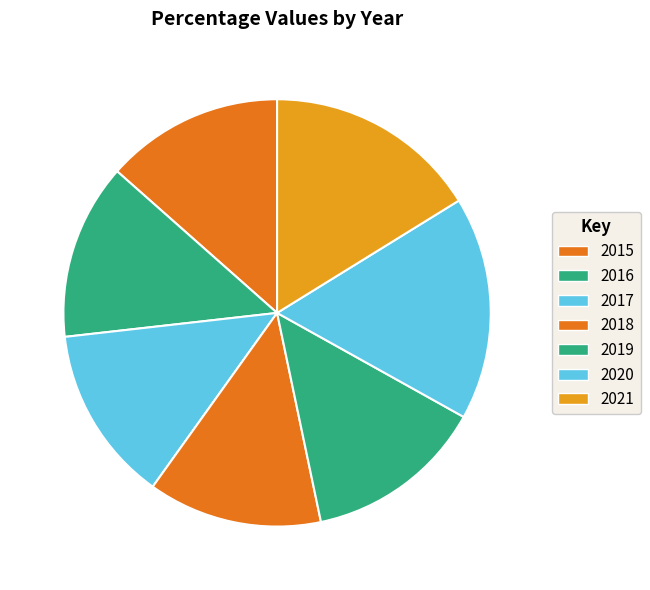

True or false: 2017 accounts for 3% of the total.

False